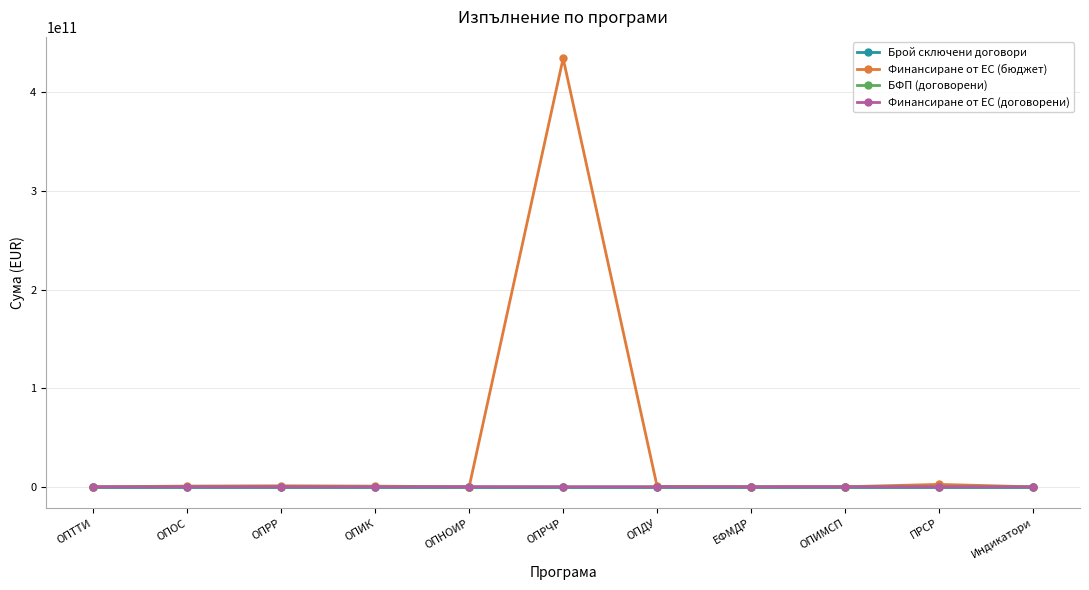

What is the label of the 1st point from the left?

ОПТТИ